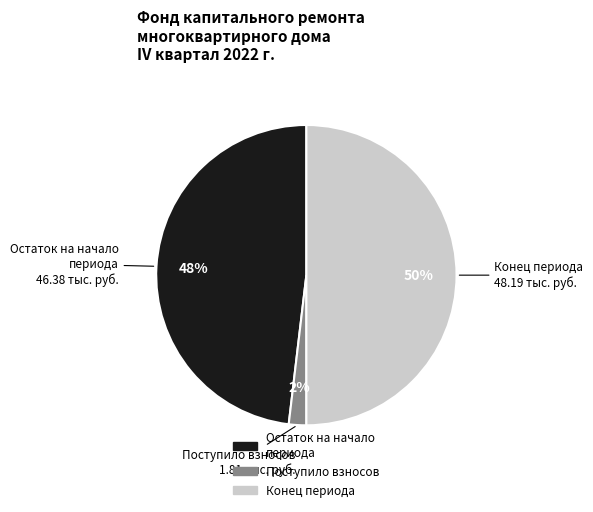

What is the majority slice?

Конец периода